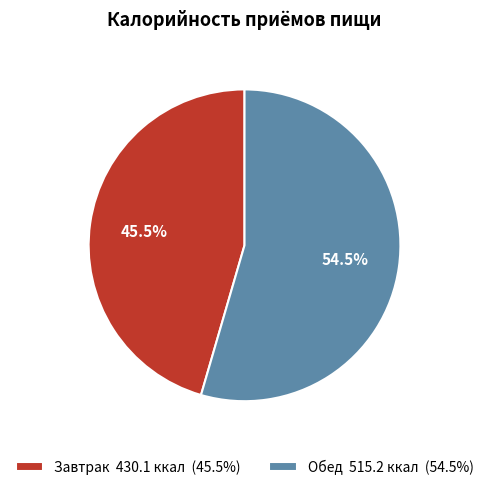

To the nearest percent, what is the difference between the Завтрак and Обед slice percentages?

9%